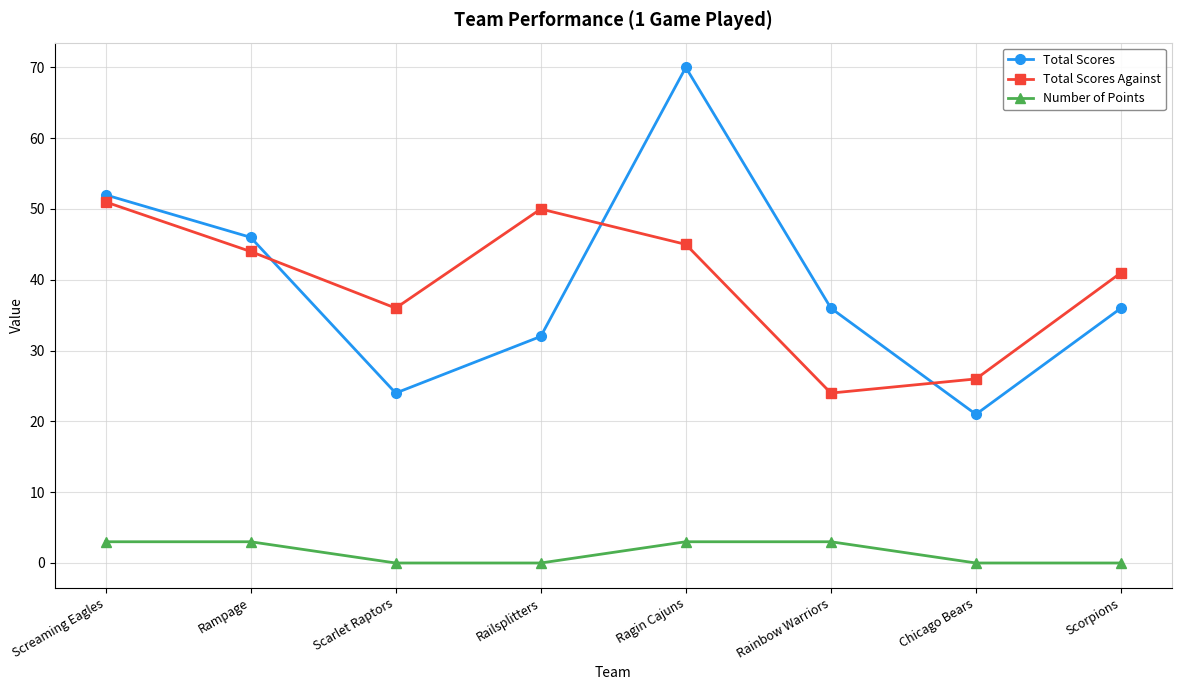

At which category is the sum across all series the highest?

Ragin Cajuns